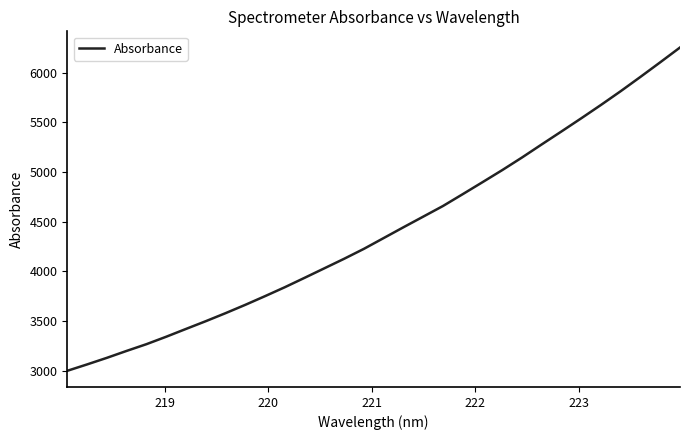

What is the greatest value displayed?

6254.3